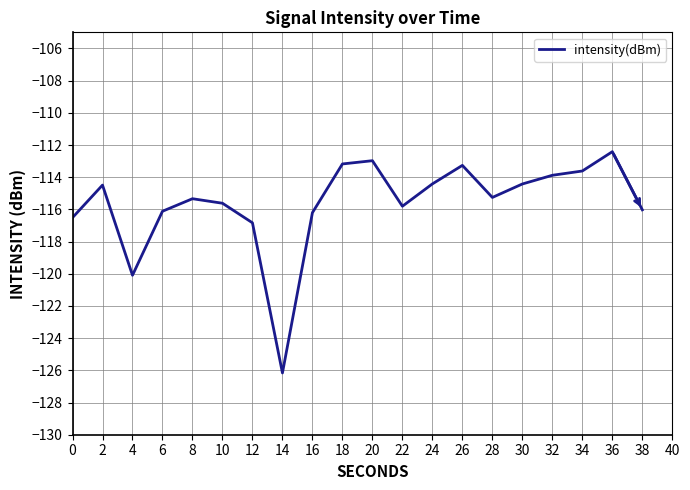

The chart shows a value of -150.3 at 36. True or false?

False